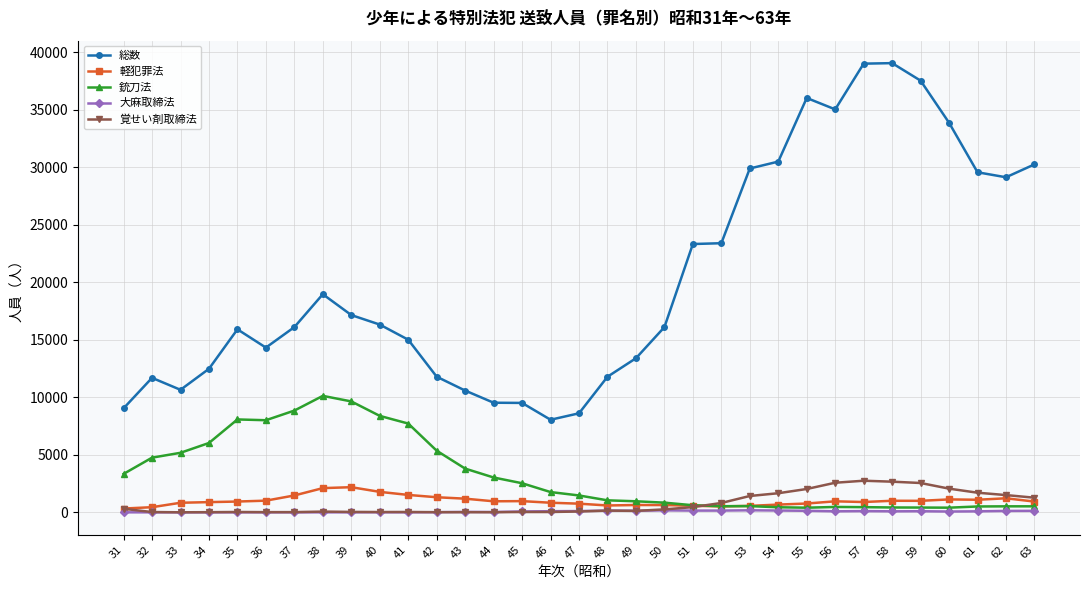

Is it true that 銃刀法 equals 10129 at 38?

True